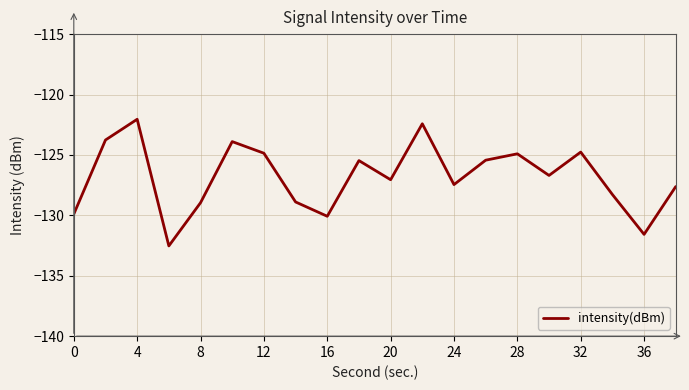

What is the minimum value shown in the chart?

-132.5